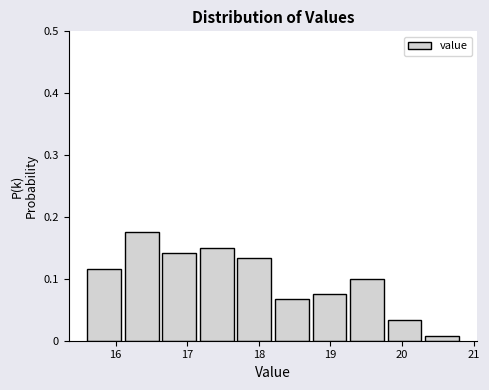

Over which range of the x-axis is the bar tallest?

16.1 to 16.6